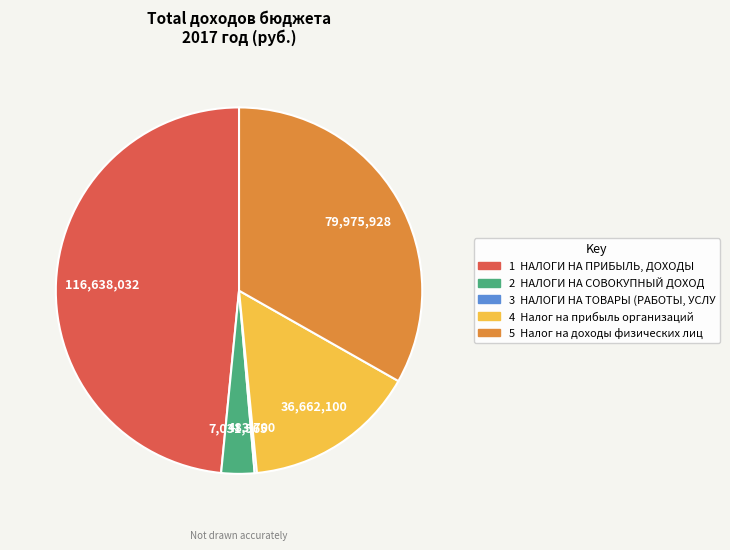

Is there a majority slice in this chart?

No